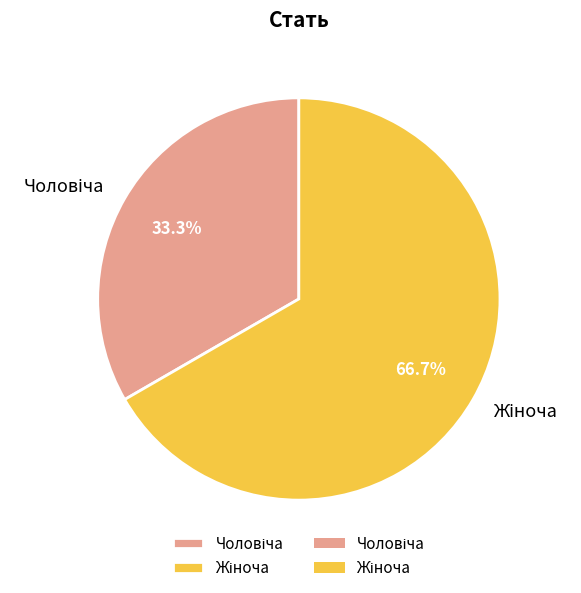

Is there any slice that represents more than half of the pie?

Yes